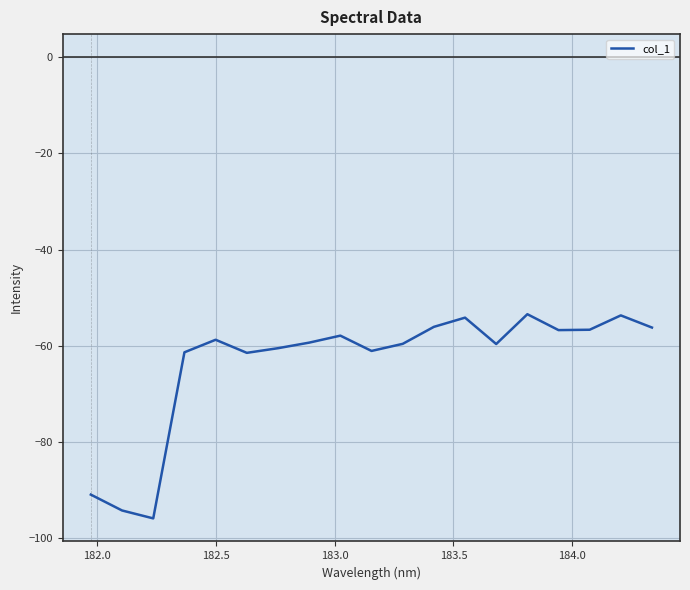

What is the minimum value shown in the chart?

-95.9